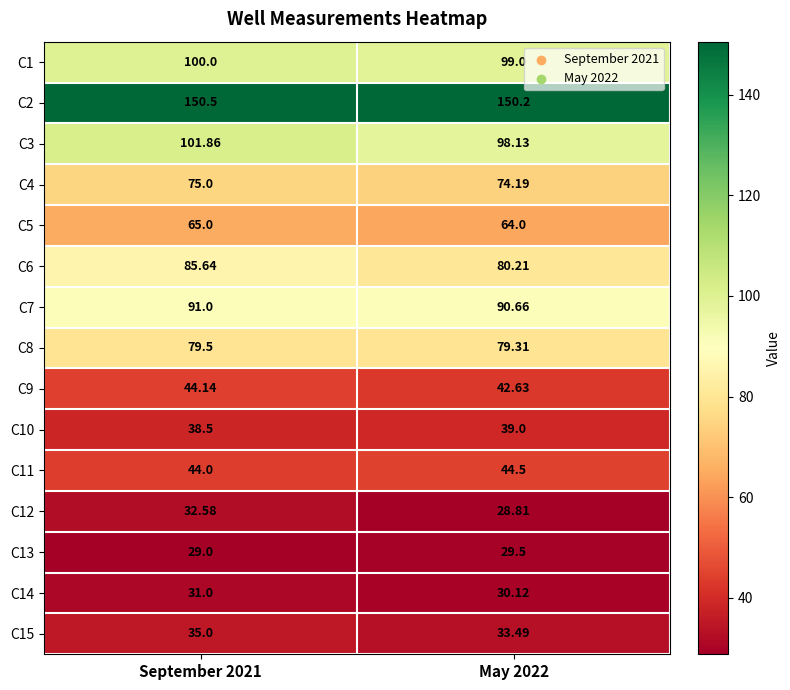

Is the value of C13 at May 2022 greater than the value of C8 at May 2022?

No